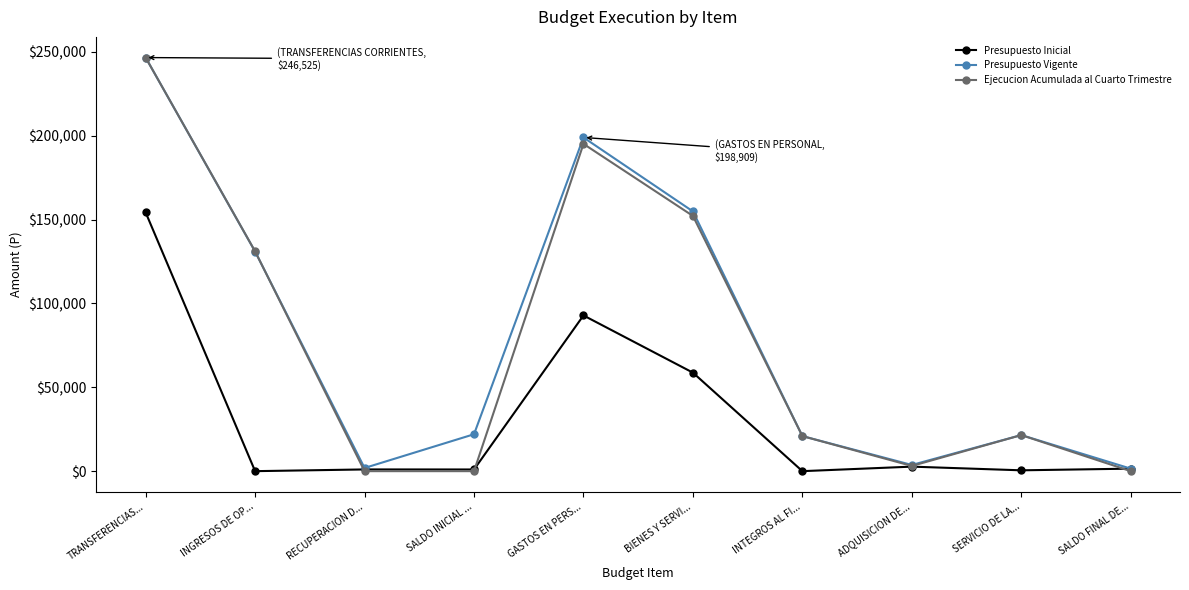

Which series has the largest range (max minus min)?

Ejecucion Acumulada al Cuarto Trimestre